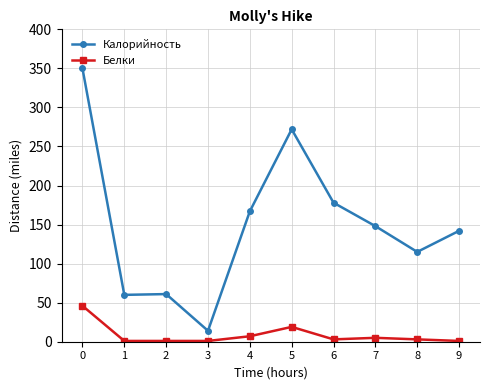

Count the number of data series in this chart.

2